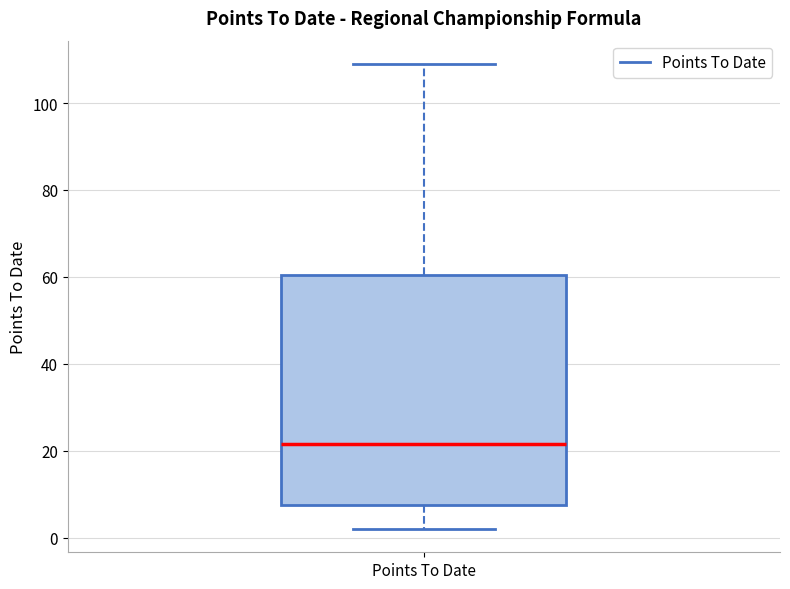

Transcribe this box plot: give where the median line is, the range the box spans, and where the two whiskers end, as read against the y-axis. The values are not printed on the chart, so give them approximately, as read against the axis.

median 22, box 8 to 60, whiskers 2 to 110